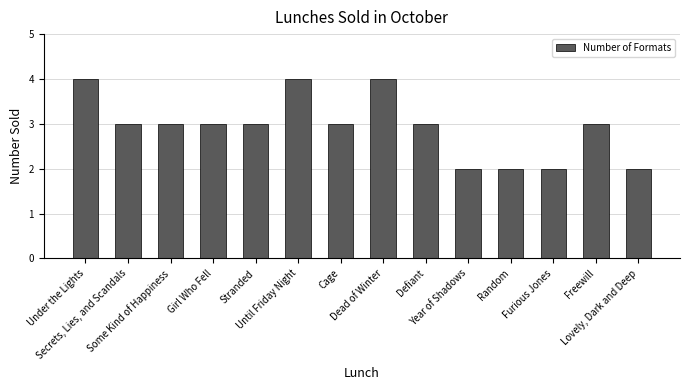

Reading left to right, list all the values displayed in this chart.

Under the Lights=4	Secrets, Lies, and Scandals=3	Some Kind of Happiness=3	Girl Who Fell=3	Stranded=3	Until Friday Night=4	Cage=3	Dead of Winter=4	Defiant=3	Year of Shadows=2	Random=2	Furious Jones=2	Freewill=3	Lovely, Dark and Deep=2